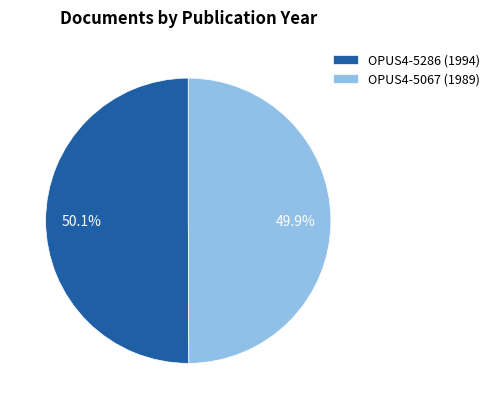

Is there any slice that represents more than half of the pie?

Yes